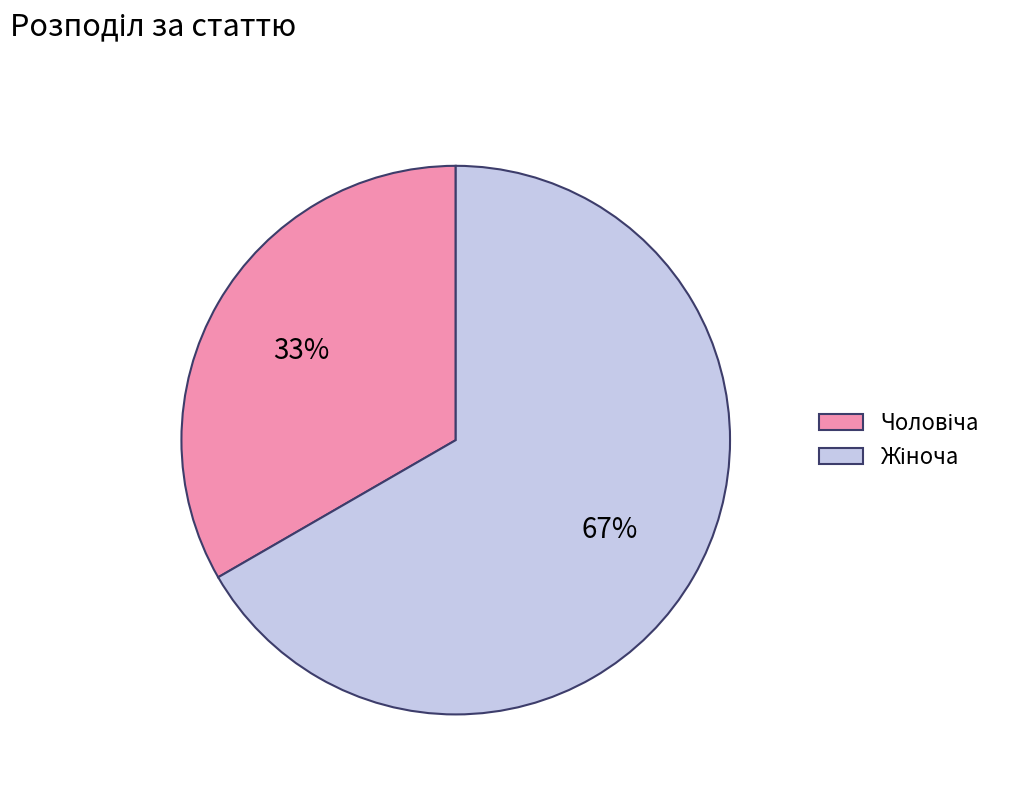

Does any single category account for the majority?

Yes